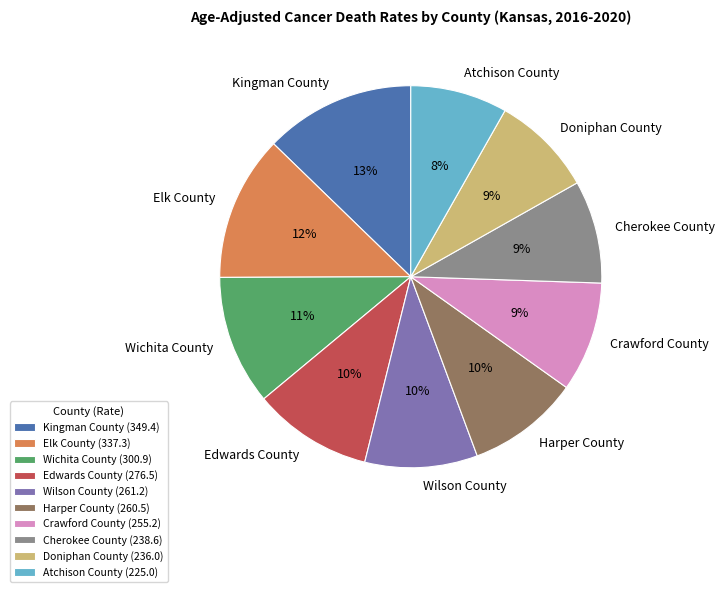

What percentage is the Harper County slice, to the nearest percent?

10%